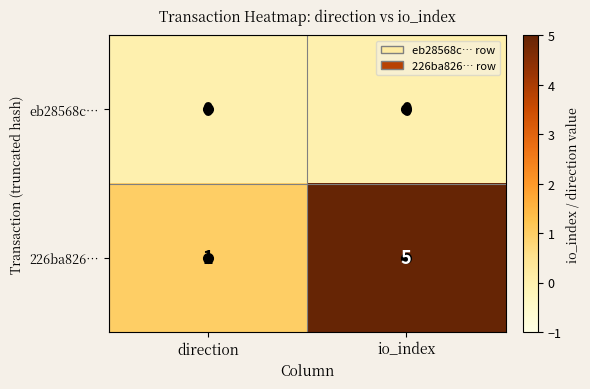

Which series has the largest range (max minus min)?

226ba826…